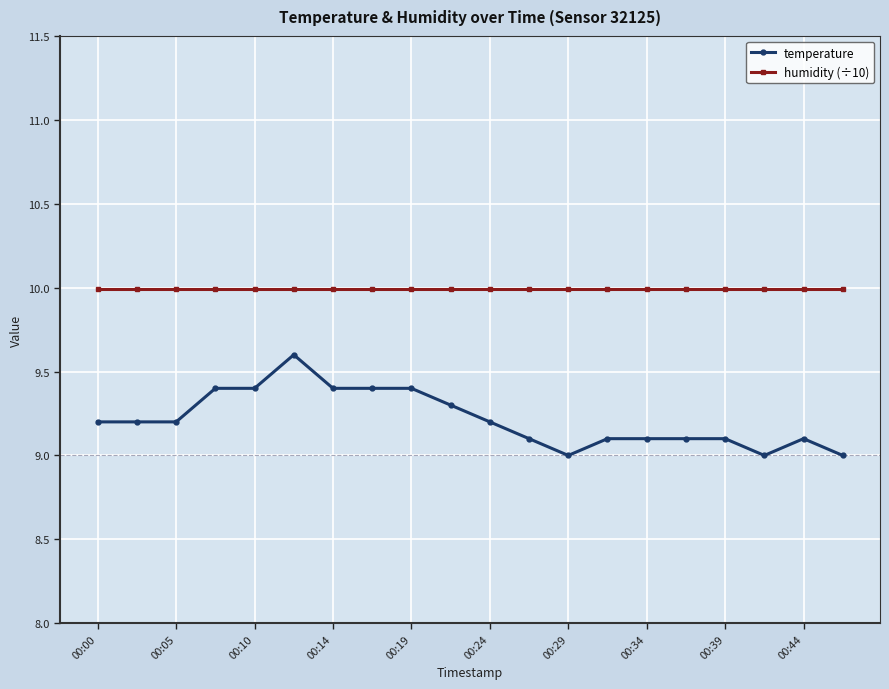

How many data points does each series have?

20